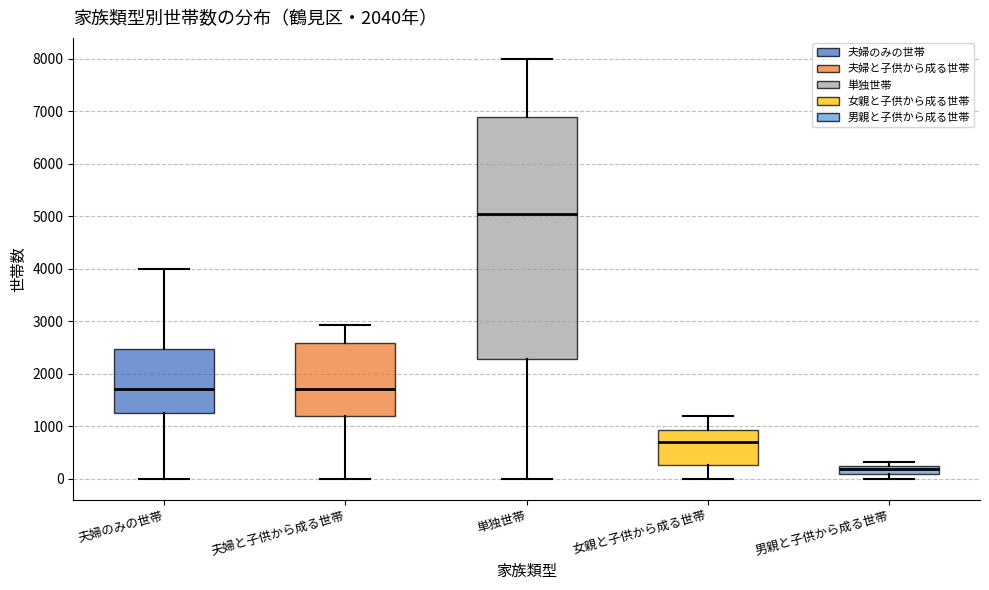

Reading left to right, read every box against the y-axis: the position of its median line, the range the box covers, and the ends of its whiskers. The values are not printed on the chart, so give them approximately, as read against the axis.

夫婦のみの世帯: median 1700, box 1300 to 2500, whiskers 0 to 4000
夫婦と子供から成る世帯: median 1700, box 1200 to 2600, whiskers 0 to 2900
単独世帯: median 5100, box 2300 to 6900, whiskers 0 to 8000
女親と子供から成る世帯: median 700, box 300 to 900, whiskers 0 to 1200
男親と子供から成る世帯: median 200 (inside the box), box 100 to 200, whiskers 0 to 300